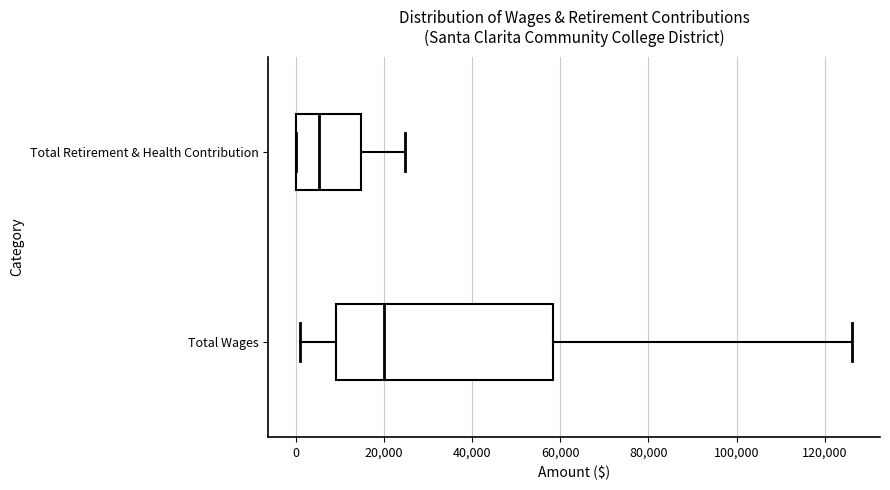

Which box is the widest, from its left edge to its right edge?

Total Wages